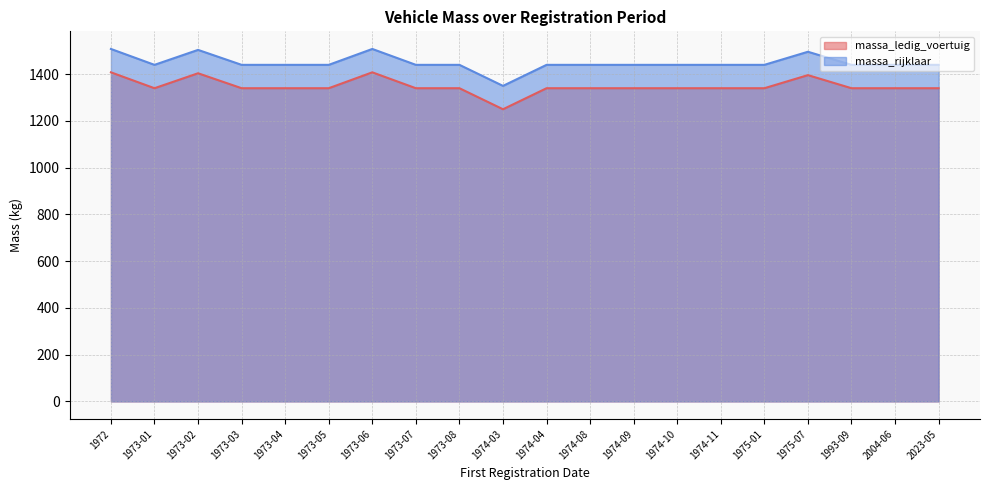

The value of massa_ledig_voertuig at 1974-03 is 1250. True or false?

True